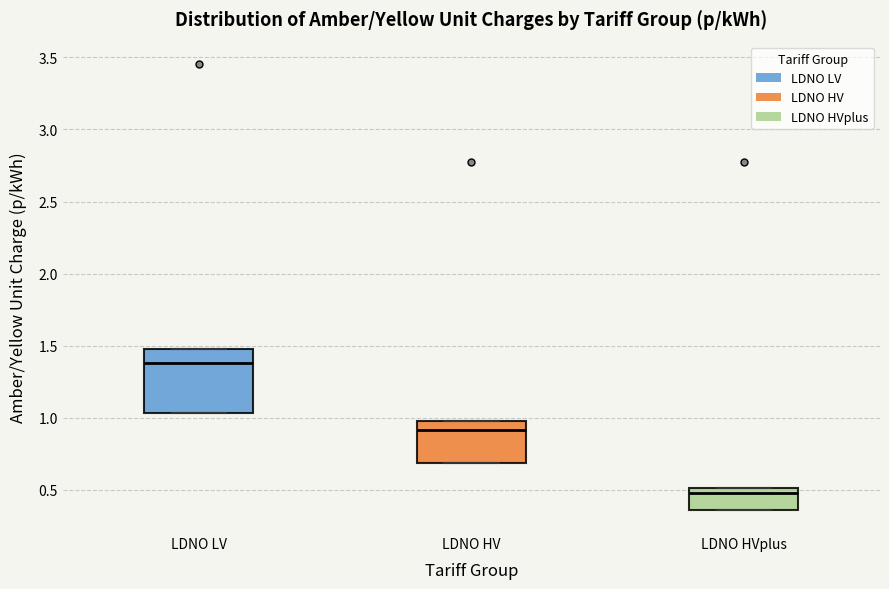

Reading left to right, read every box against the y-axis: the position of its median line, the range the box covers, and the ends of its whiskers. The values are not printed on the chart, so give them approximately, as read against the axis.

LDNO LV: median 1.40, box 1.05 to 1.50, whiskers 1.05 to 1.50
LDNO HV: median 0.90, box 0.70 to 1.00, whiskers 0.70 to 1.00
LDNO HVplus: median 0.50 (just below the box's upper edge), box 0.35 to 0.50, whiskers 0.35 to 0.50